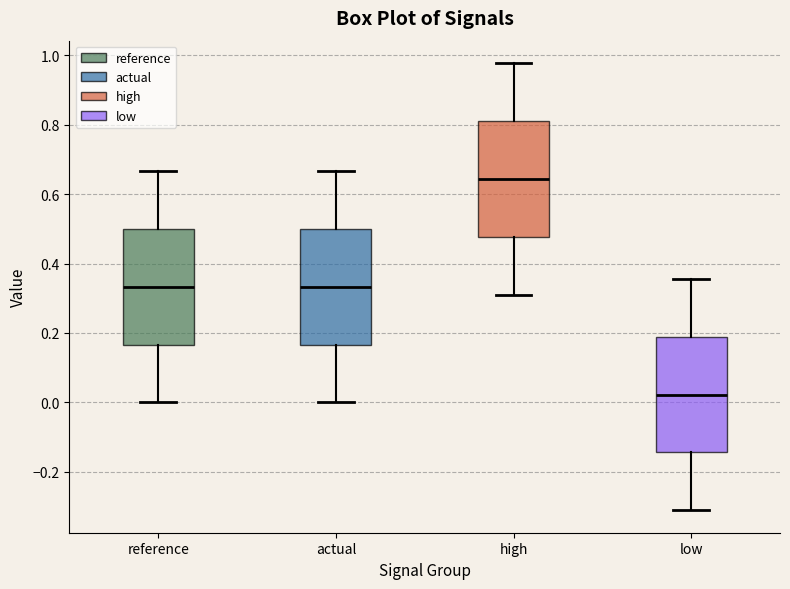

Where does the upper whisker of the box for high end on the y-axis? The values are not printed on the chart, so give them approximately, as read against the axis.

0.98